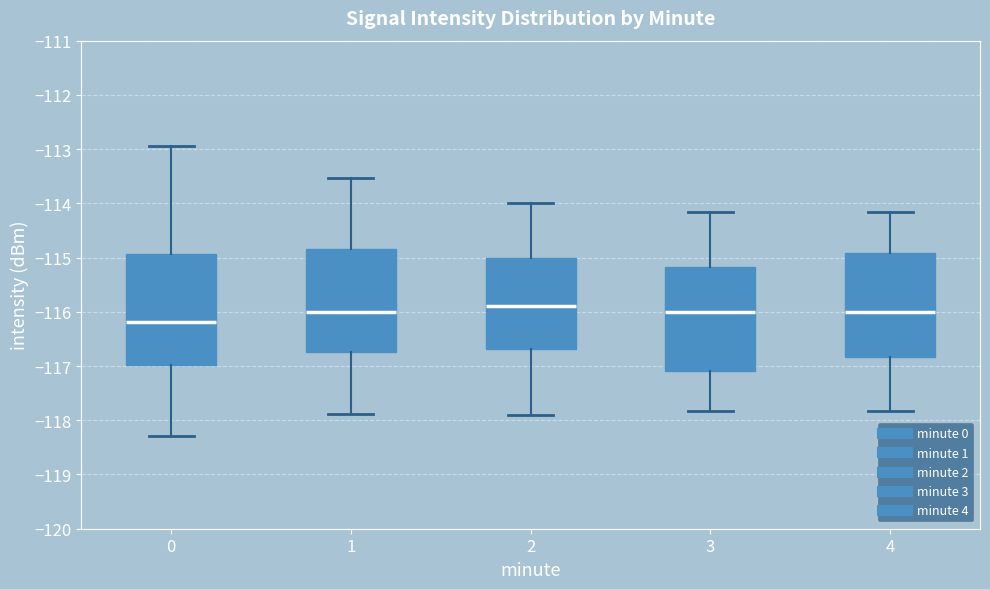

Which box's median line is the lowest?

0